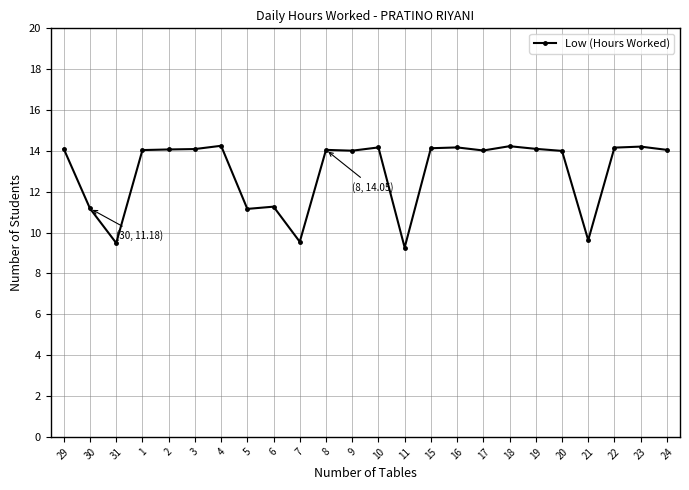

The value at 15 is 6.5. True or false?

False